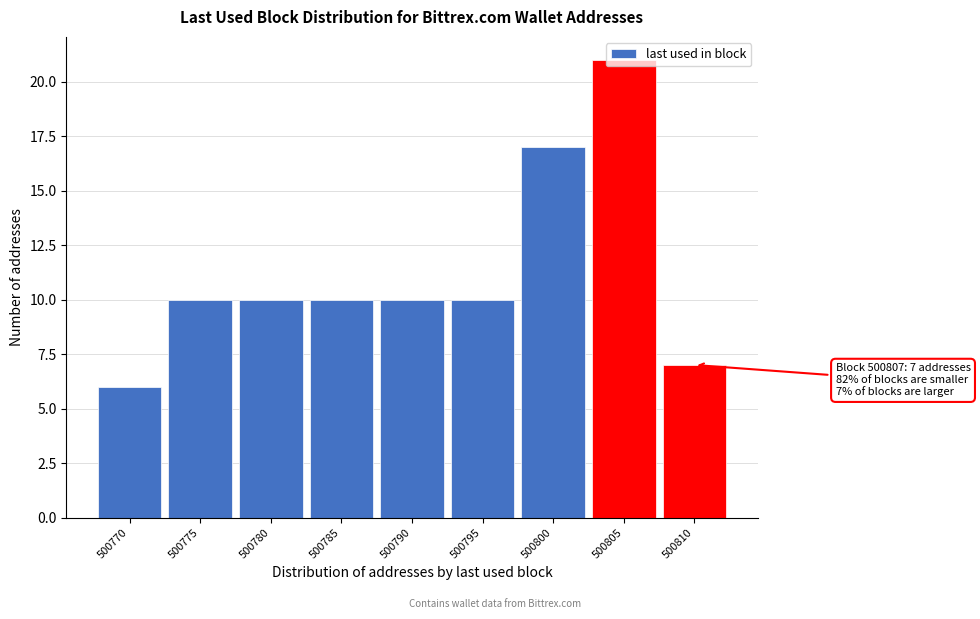

Which range on the x-axis has the tallest bar?

500802.5 to 500807.5